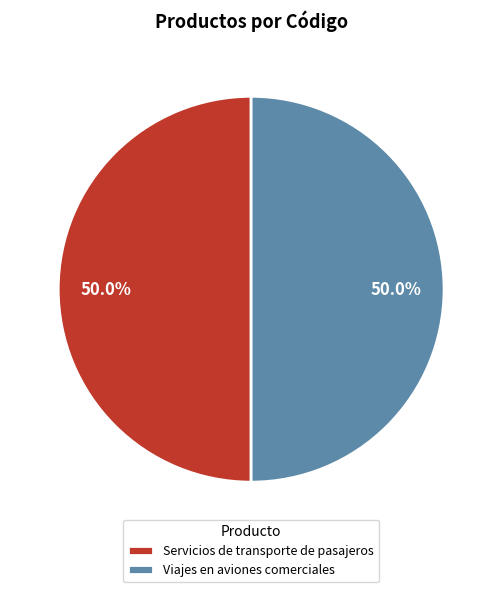

To the nearest percent, what is the combined percentage of Servicios de transporte de pasajeros and Viajes en aviones comerciales?

100%